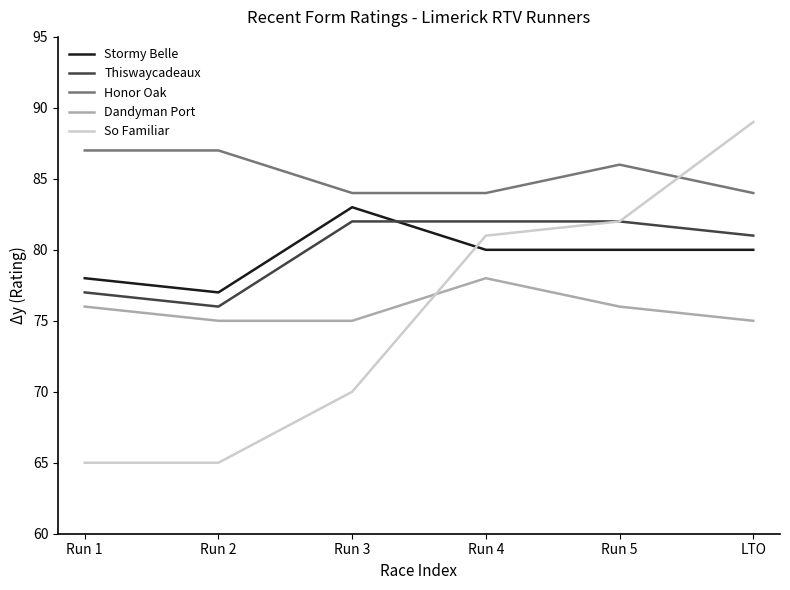

Where is the first local maximum for Stormy Belle?

Run 3